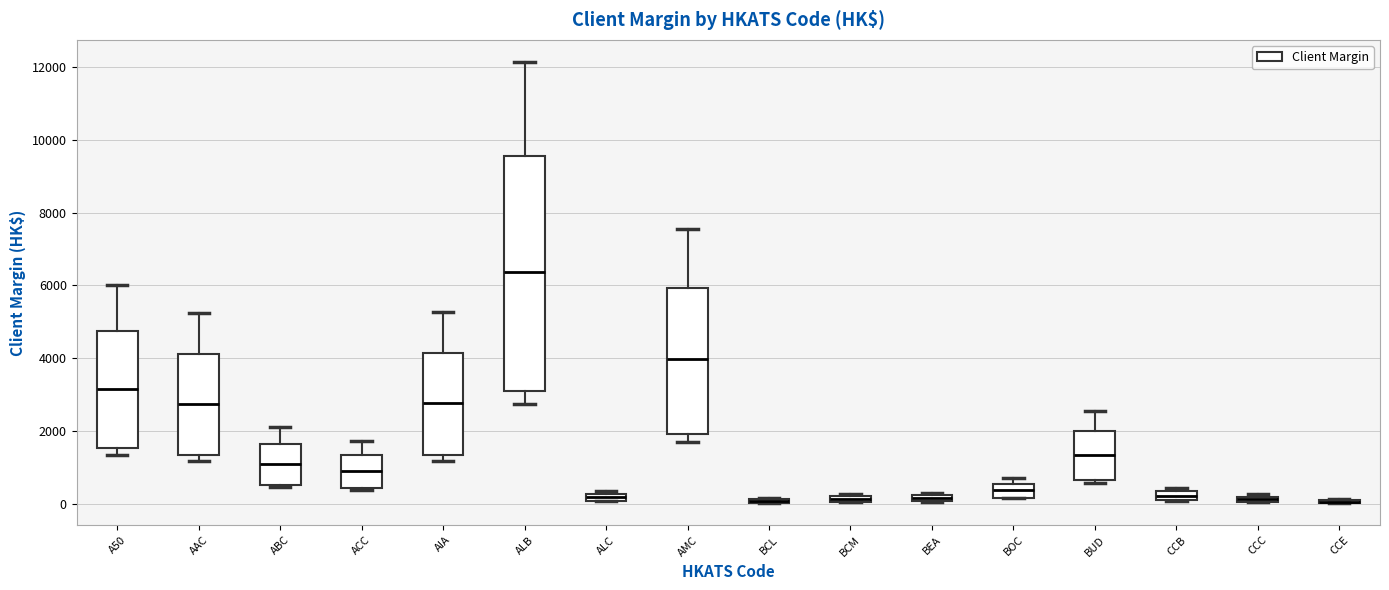

Where does the upper whisker of the box for A50 end on the y-axis? The values are not printed on the chart, so give them approximately, as read against the axis.

6000